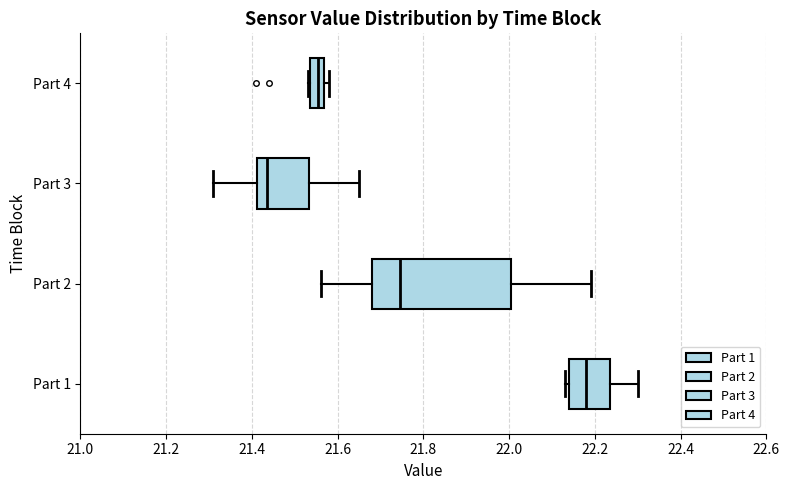

Comparing the boxes themselves (not the whiskers), which one is the widest?

Part 2